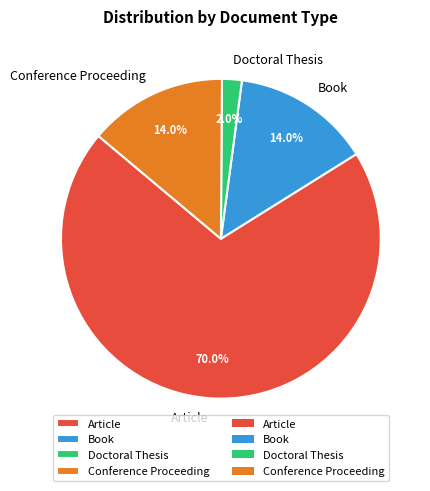

Which has a higher value, Doctoral Thesis or Book?

Book